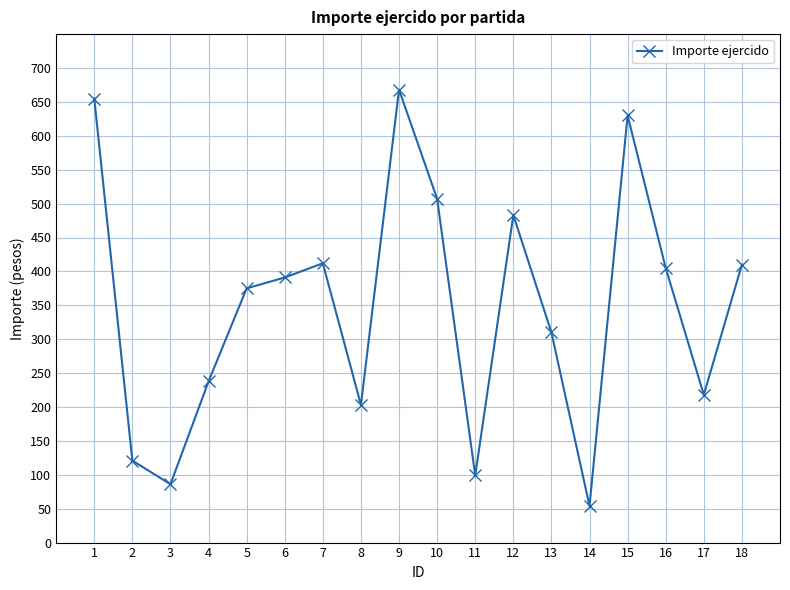

Approximately how many times larger is the value at 10 compared to 8?

2.5